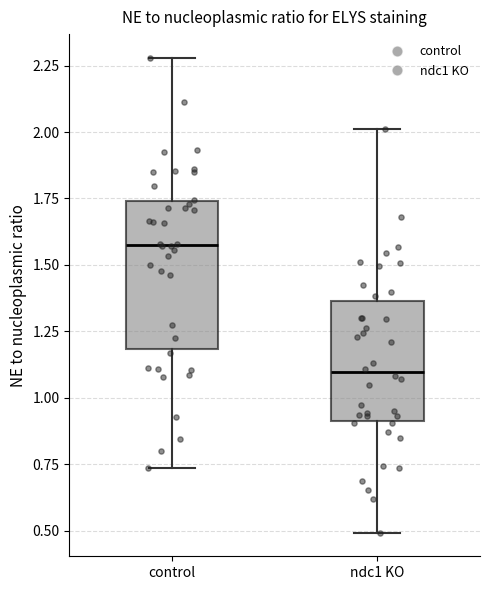

Which box is the tallest, from its lower edge to its upper edge?

control